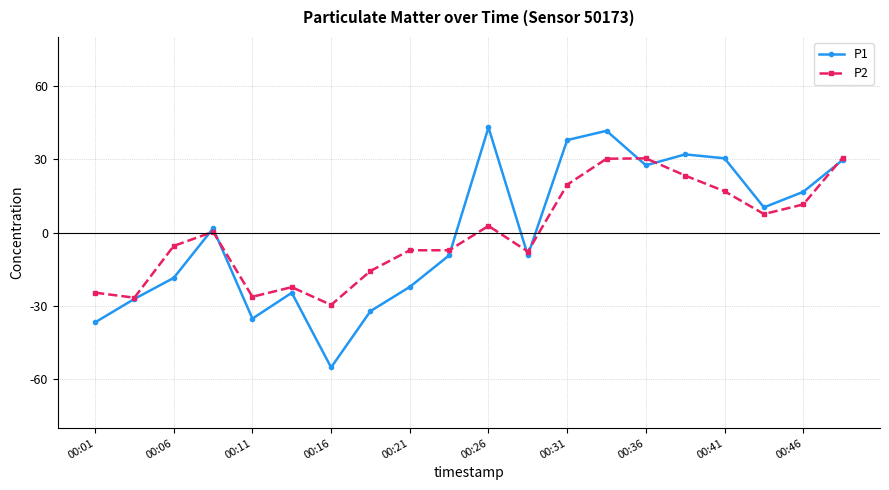

True or false: P1 has more than 2 interior local peaks.

True